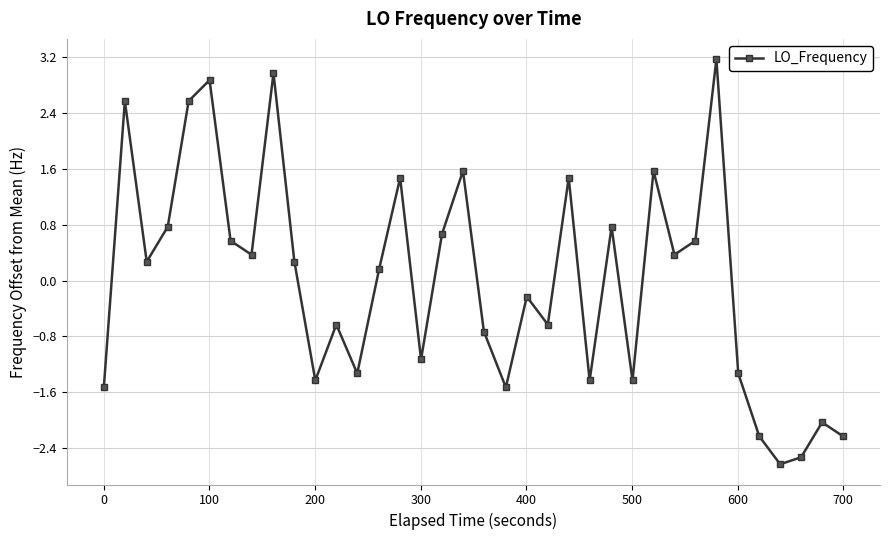

What is the difference between the maximum and minimum values?

5.8